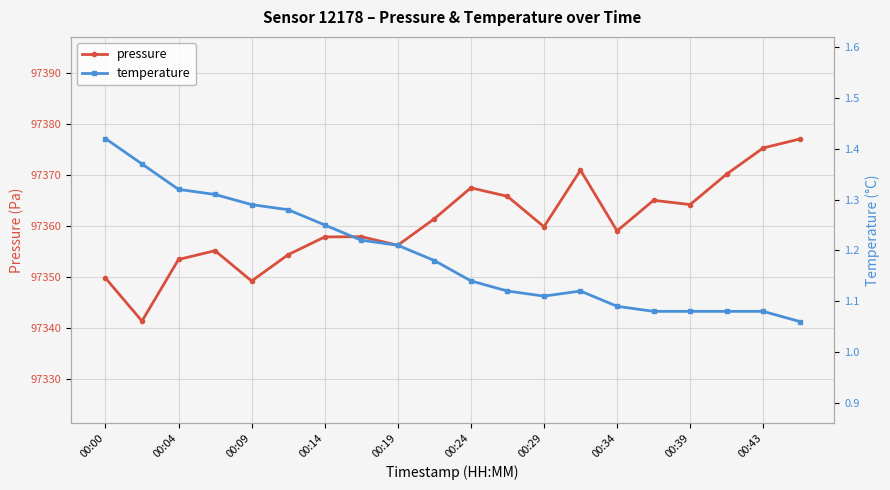

Read the pressure value at 00:24.

97367.5